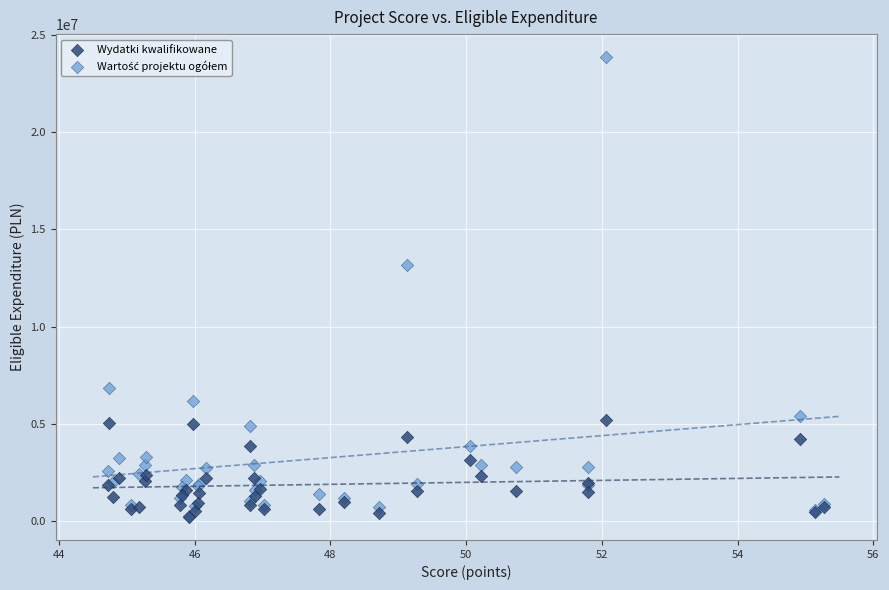

Across all series, what Y value is closest to 12032291?

13191678.3